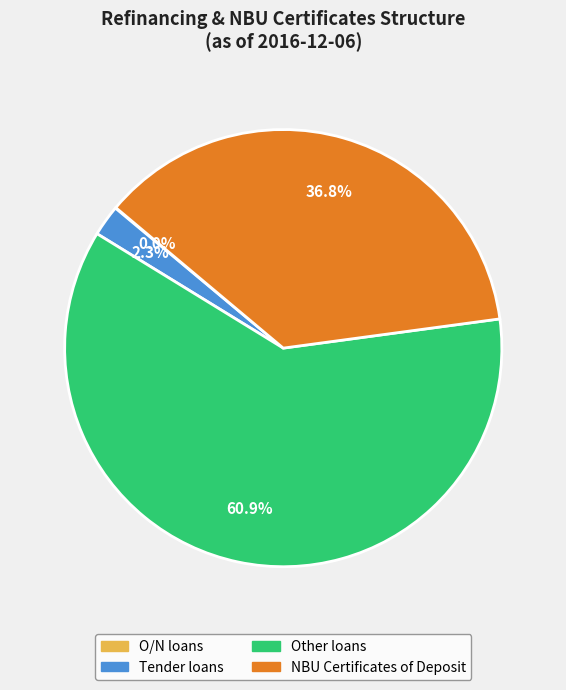

What is the largest slice in the pie chart?

Other loans